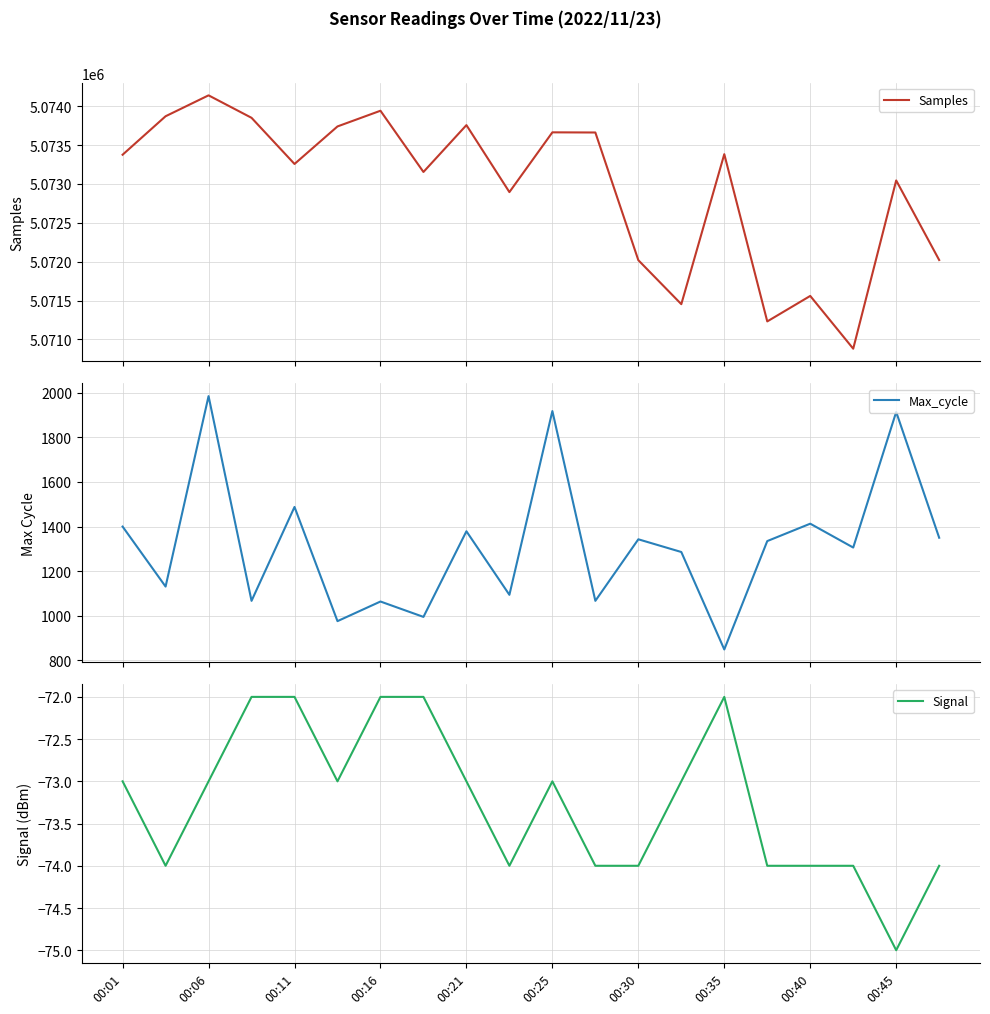

What is the maximum value for Max_cycle?

1985